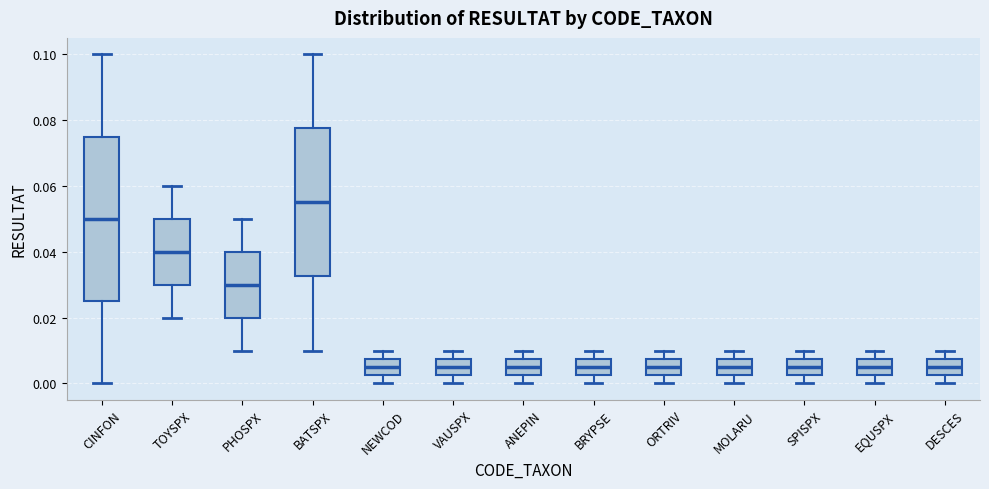

Reading left to right, transcribe this box plot: for each box, give where its median line is, the range the box spans, and where its two whiskers end, as read against the y-axis. The values are not printed on the chart, so give them approximately, as read against the axis.

CINFON: median 0.050, box 0.026 to 0.076, whiskers 0.000 to 0.100
TOYSPX: median 0.040, box 0.030 to 0.050, whiskers 0.020 to 0.060
PHOSPX: median 0.030, box 0.020 to 0.040, whiskers 0.010 to 0.050
BATSPX: median 0.056, box 0.032 to 0.078, whiskers 0.010 to 0.100
NEWCOD: median 0.006, box 0.002 to 0.008, whiskers 0.000 to 0.010
VAUSPX: median 0.006, box 0.002 to 0.008, whiskers 0.000 to 0.010
ANEPIN: median 0.006, box 0.002 to 0.008, whiskers 0.000 to 0.010
BRYPSE: median 0.006, box 0.002 to 0.008, whiskers 0.000 to 0.010
ORTRIV: median 0.006, box 0.002 to 0.008, whiskers 0.000 to 0.010
MOLARU: median 0.006, box 0.002 to 0.008, whiskers 0.000 to 0.010
SPISPX: median 0.006, box 0.002 to 0.008, whiskers 0.000 to 0.010
EQUSPX: median 0.006, box 0.002 to 0.008, whiskers 0.000 to 0.010
DESCES: median 0.006, box 0.002 to 0.008, whiskers 0.000 to 0.010